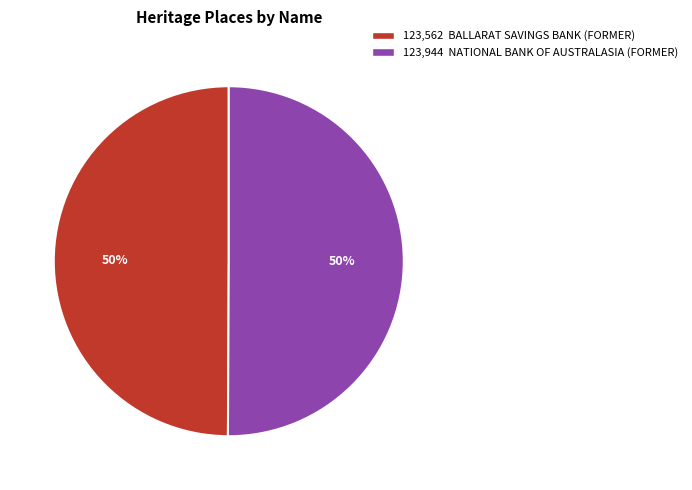

To the nearest percent, what is the combined percentage of 123,944 NATIONAL BANK OF AUSTRALASIA (FORMER) and 123,562 BALLARAT SAVINGS BANK (FORMER)?

100%